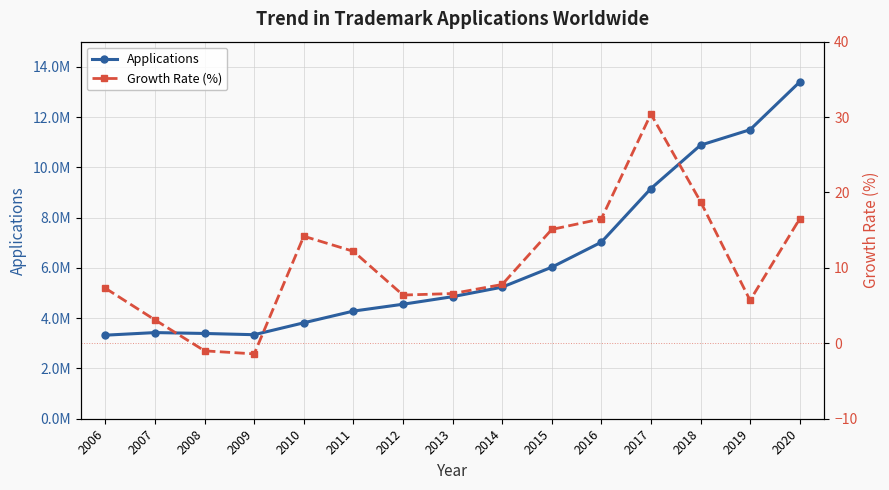

What is the value of the Applications point at the 14th from the left?

11498200.0